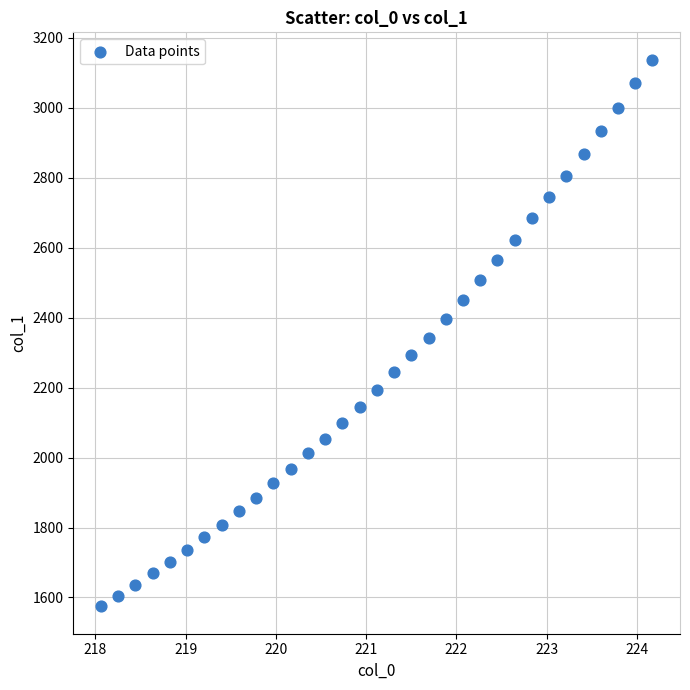

What is the range of Y values (max minus min)?

1562.4